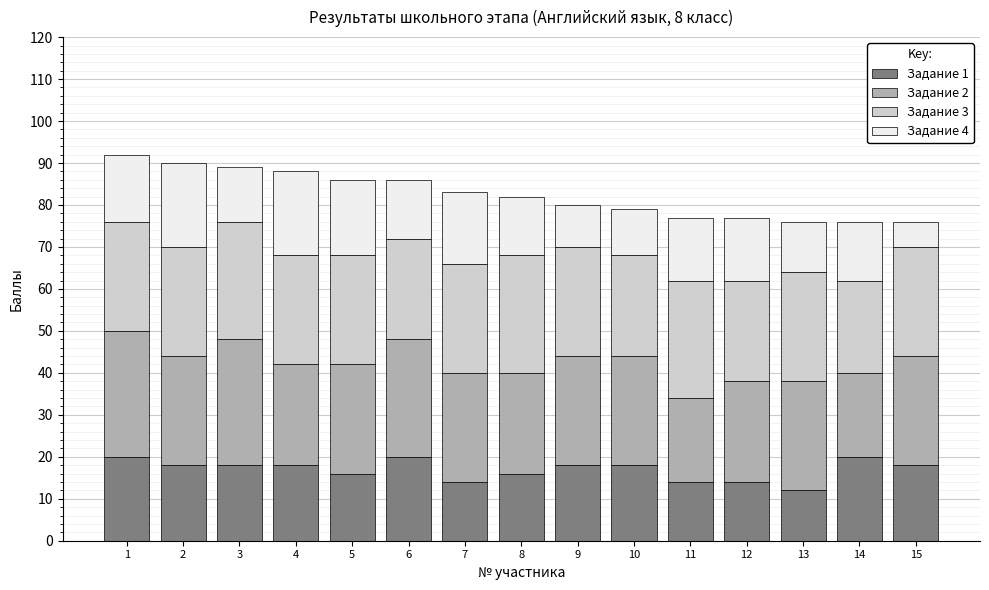

What is the total value across all series at 4?

88